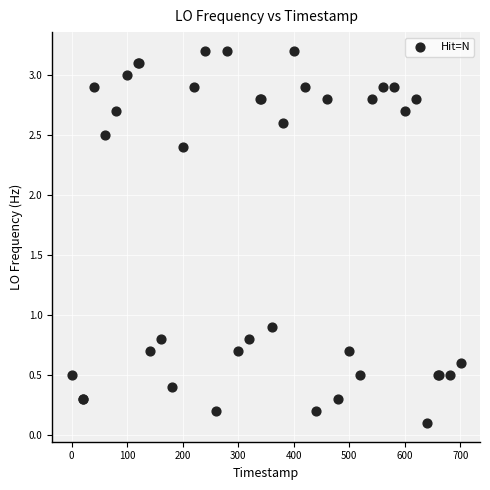

What Y value in the scatter plot is closest to 1?

0.9